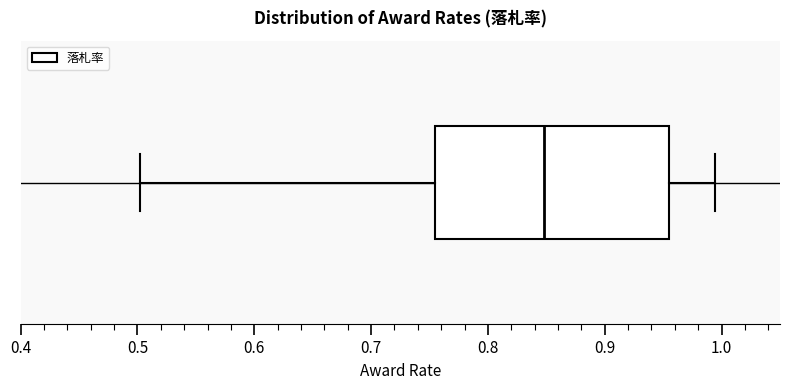

Read this box plot against the x-axis: the position of the median line, the range covered by the box, and the ends of both whiskers. The values are not printed on the chart, so give them approximately, as read against the axis.

median 0.85, box 0.75 to 0.96, whiskers 0.50 to 0.99